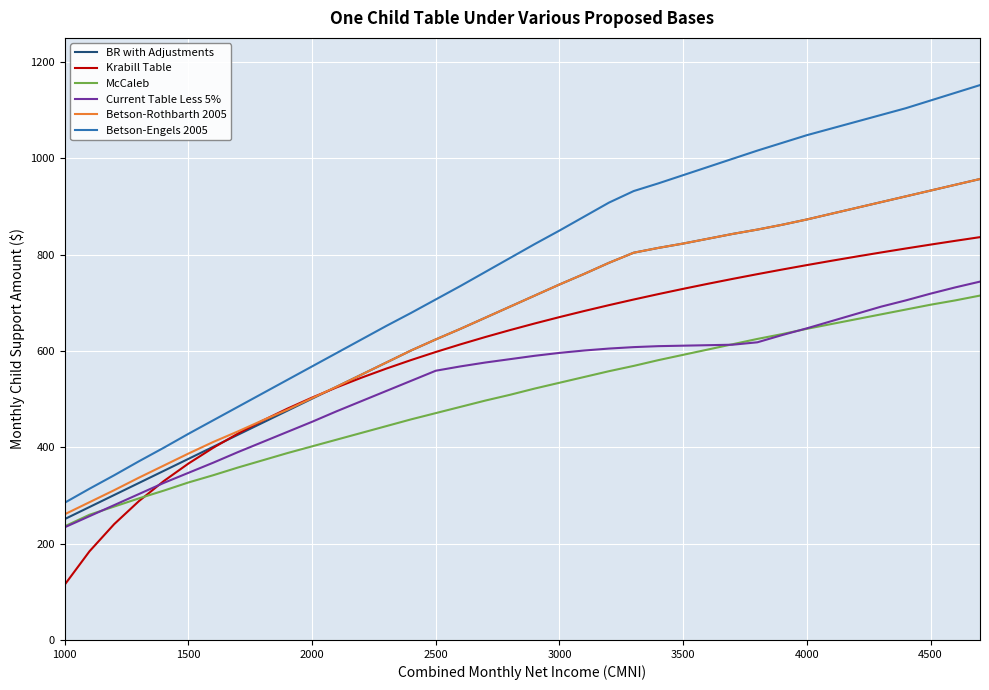

Which series ends up on top after the final intersection of Current Table Less 5% and McCaleb?

Current Table Less 5%